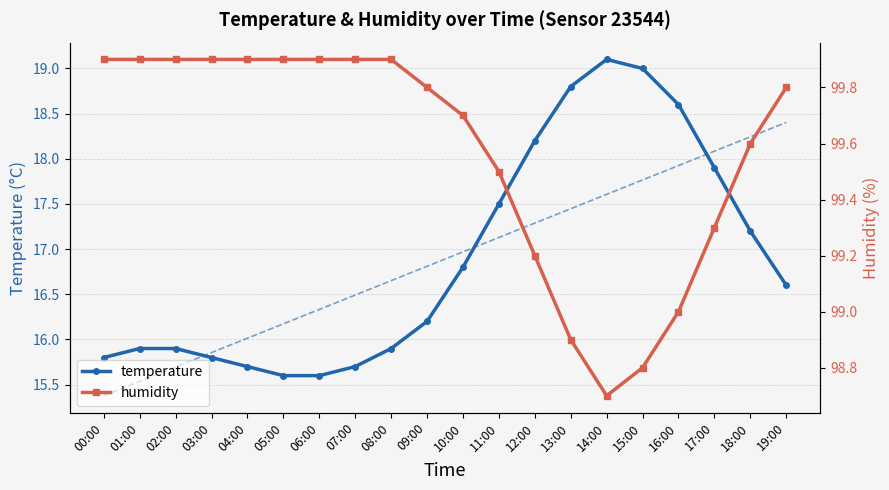

What is the approximate value of temp trend at 17:00?

18.1